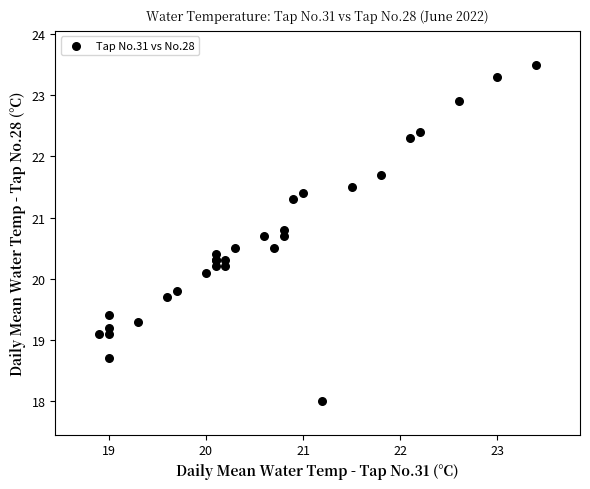

What Y value in the scatter plot is closest to 20?

20.1